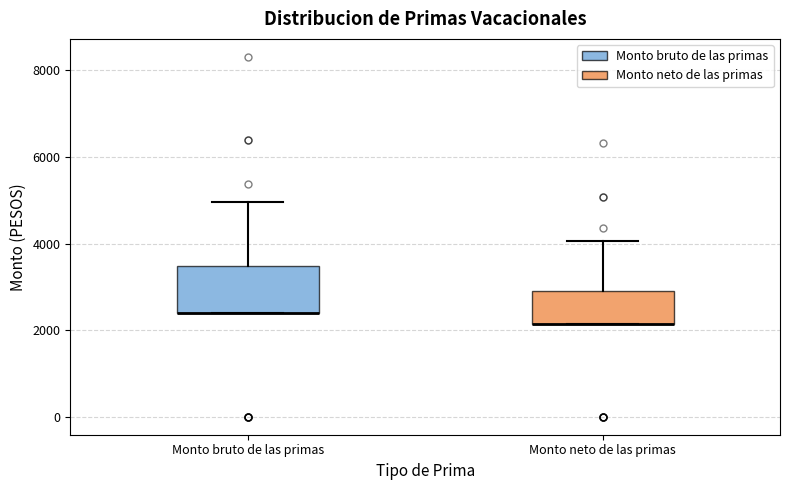

Where does the upper whisker of the box for Monto bruto de las primas end on the y-axis? The values are not printed on the chart, so give them approximately, as read against the axis.

5000